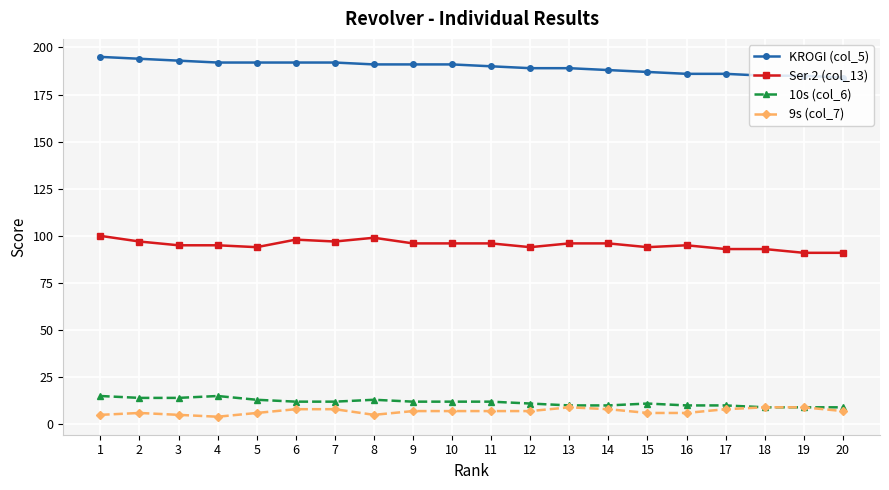

What is the difference between the highest and lowest values at 16?

180